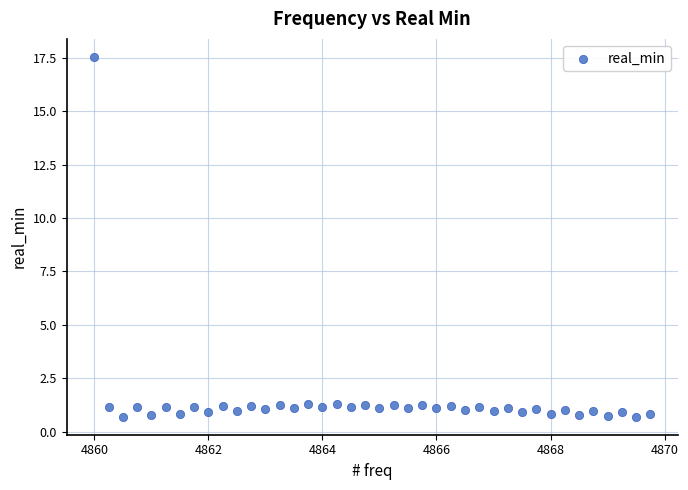

What is the range of Y values (max minus min)?

16.8